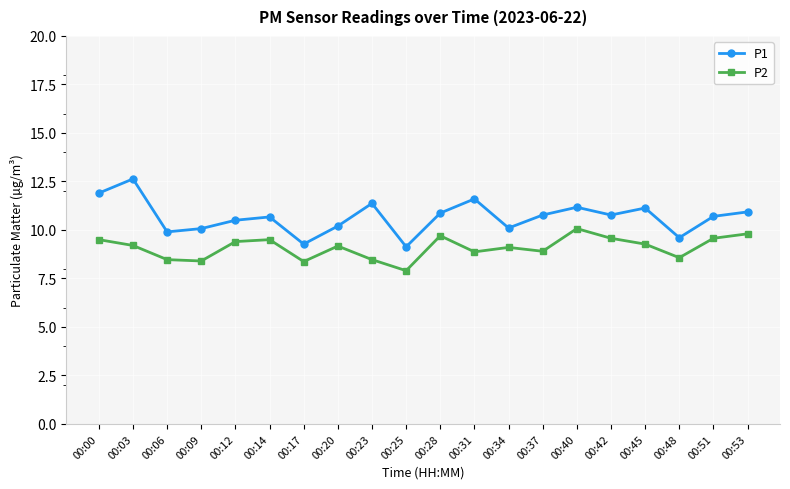

In P1, how many points are lower than both neighbors (excluding endpoints)?

6